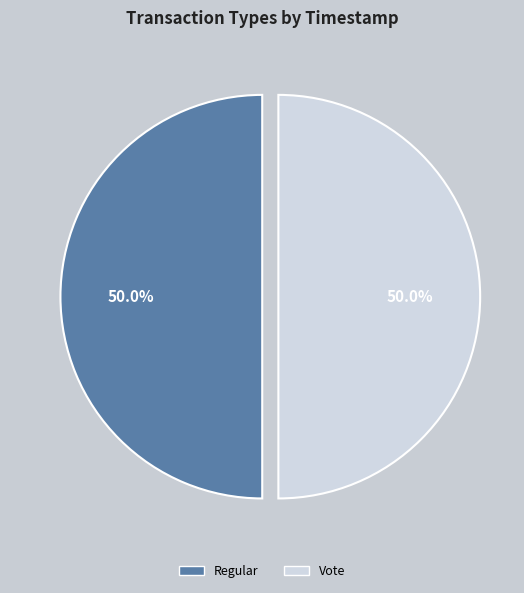

Is it true that Vote is 61% of the pie?

False